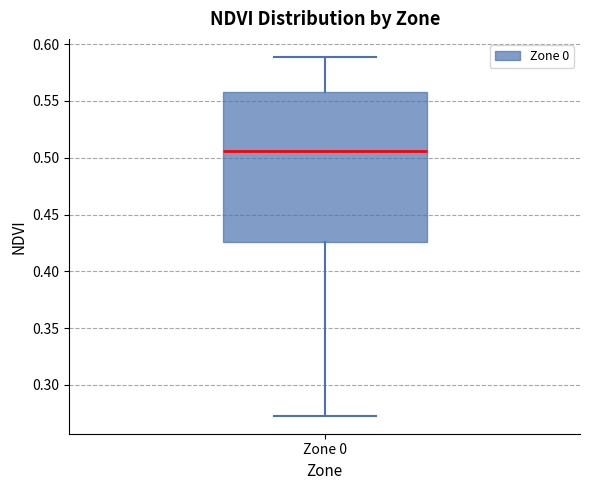

Read this box plot against the y-axis: the position of the median line, the range covered by the box, and the ends of both whiskers. The values are not printed on the chart, so give them approximately, as read against the axis.

median 0.505, box 0.425 to 0.560, whiskers 0.275 to 0.590